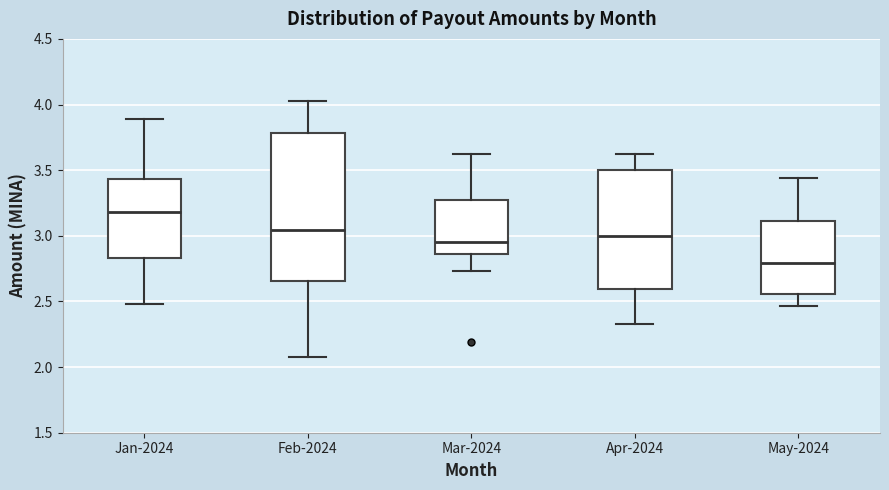

Which box is the tallest, from its lower edge to its upper edge?

Feb-2024